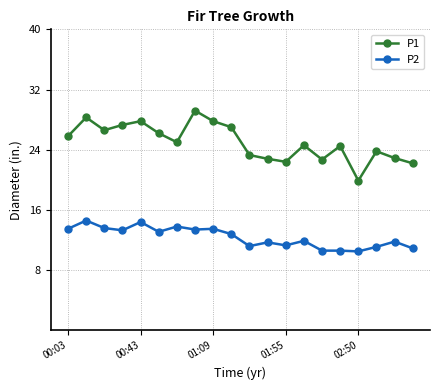

Which series has the widest spread of values?

P1